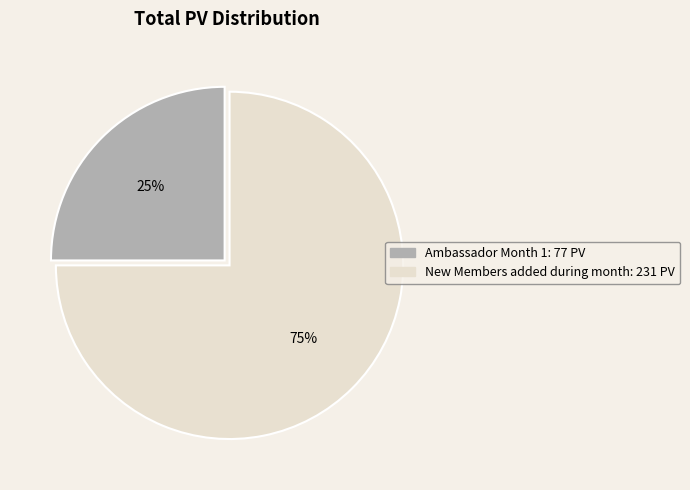

Is it true that New Members added during month is 75% of the pie?

True